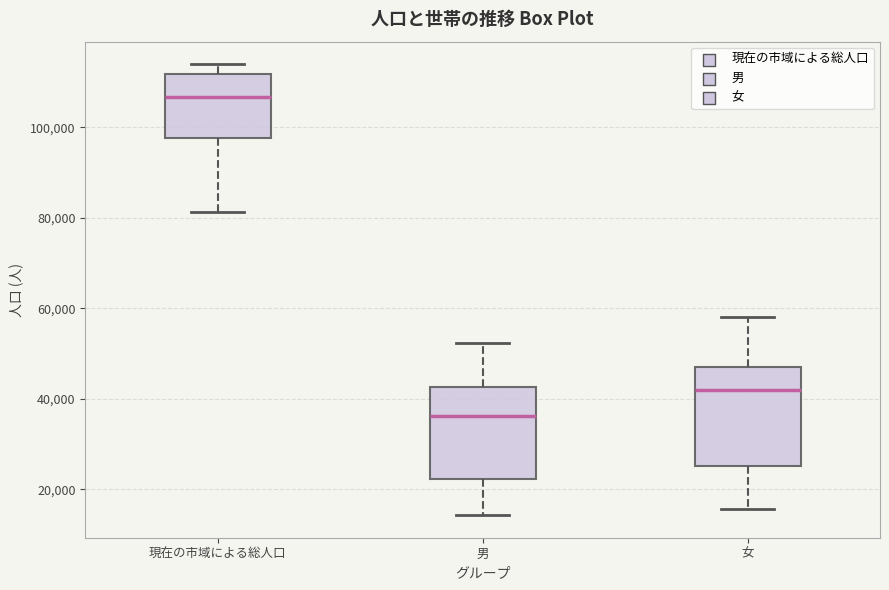

Reading left to right, transcribe this box plot: for each box, give where its median line is, the range the box spans, and where its two whiskers end, as read against the y-axis. The values are not printed on the chart, so give them approximately, as read against the axis.

現在の市域による総人口: median 106000, box 98000 to 112000, whiskers 82000 to 114000
男: median 36000, box 22000 to 42000, whiskers 14000 to 52000
女: median 42000, box 26000 to 48000, whiskers 16000 to 58000